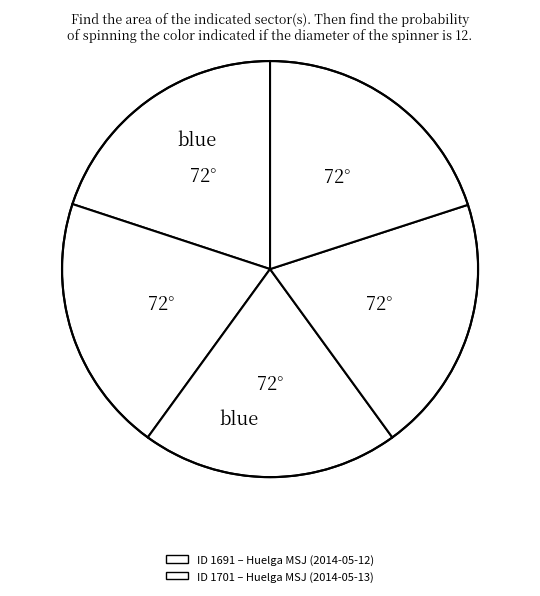

How many slices are in this pie chart?

5